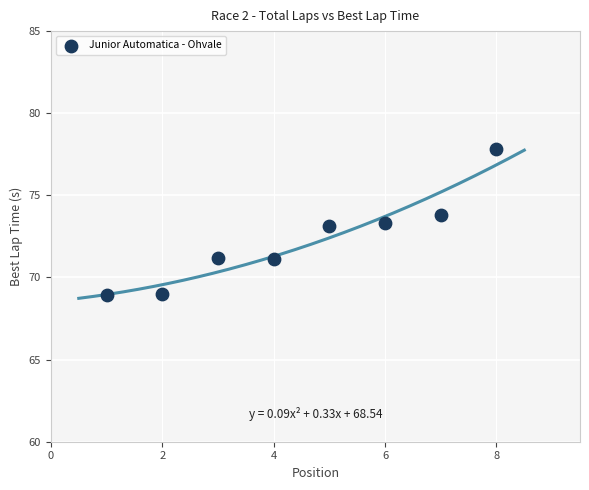

What is the average X value?

4.5